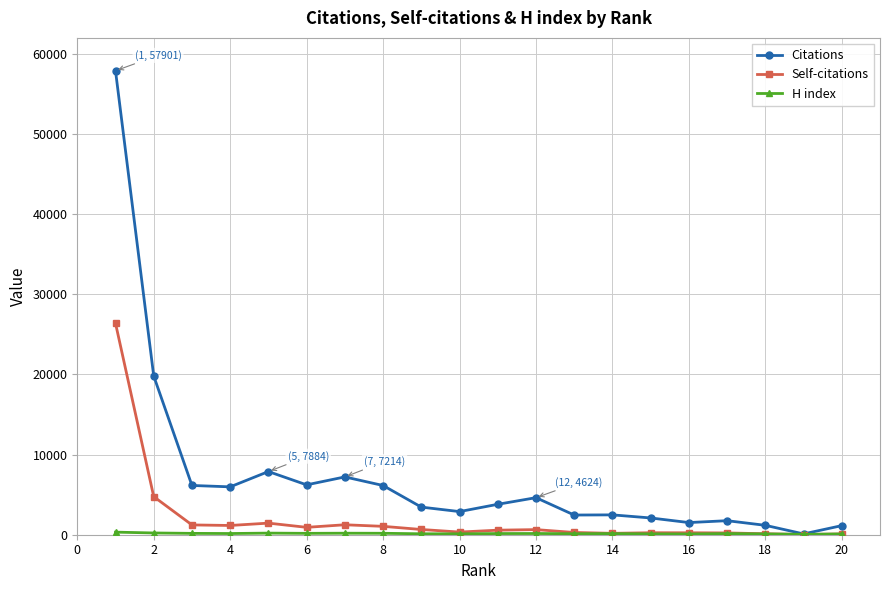

Which series has the widest spread of values?

Citations